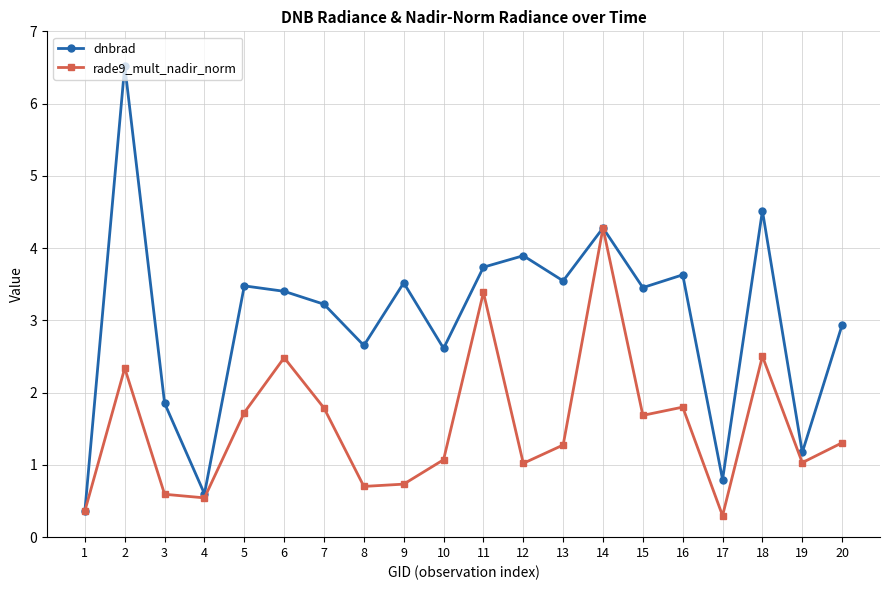

Reading left to right, list all the values displayed in this chart.

dnbrad: 0.4	6.5	1.9	0.6	3.5	3.4	3.2	2.7	3.5	2.6	3.7	3.9	3.5	4.3	3.5	3.6	0.8	4.5	1.2	2.9
rade9_mult_nadir_norm: 0.4	2.3	0.6	0.5	1.7	2.5	1.8	0.7	0.7	1.1	3.4	1.0	1.3	4.3	1.7	1.8	0.3	2.5	1.0	1.3